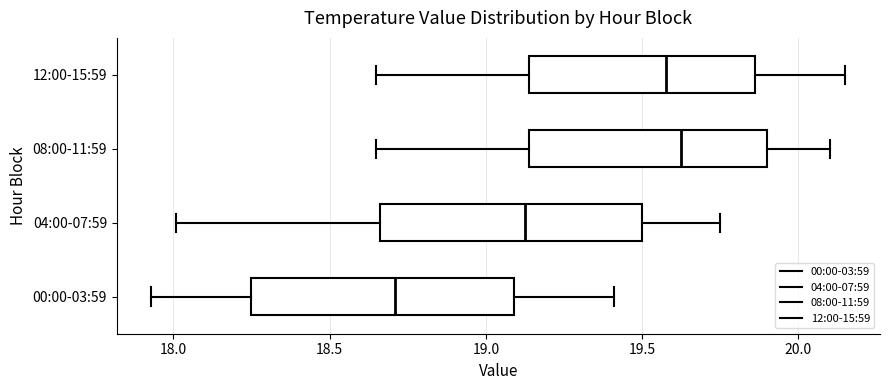

Where is the right edge of the box for 04:00-07:59 on the x-axis? The values are not printed on the chart, so give them approximately, as read against the axis.

19.50